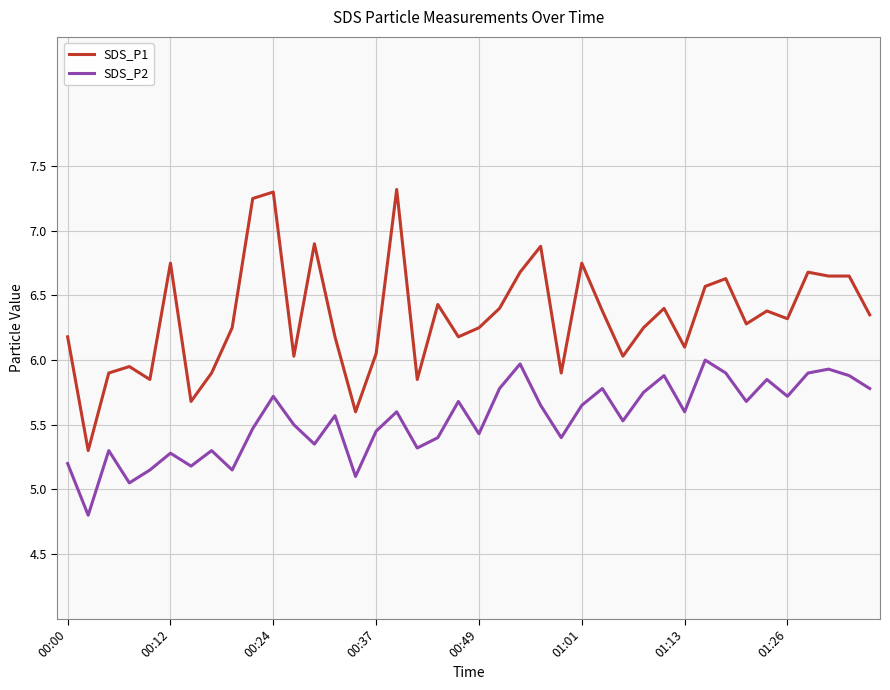

What is the difference between the maximum and minimum values in the SDS_P1 series?

2.0